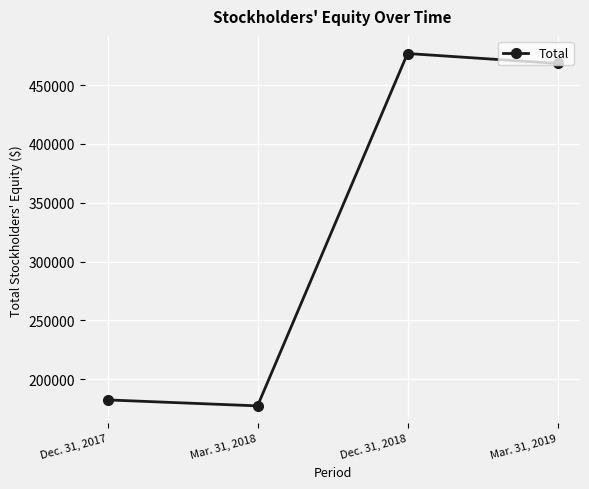

Is it true that the value at Mar. 31, 2018 is 177184?

True